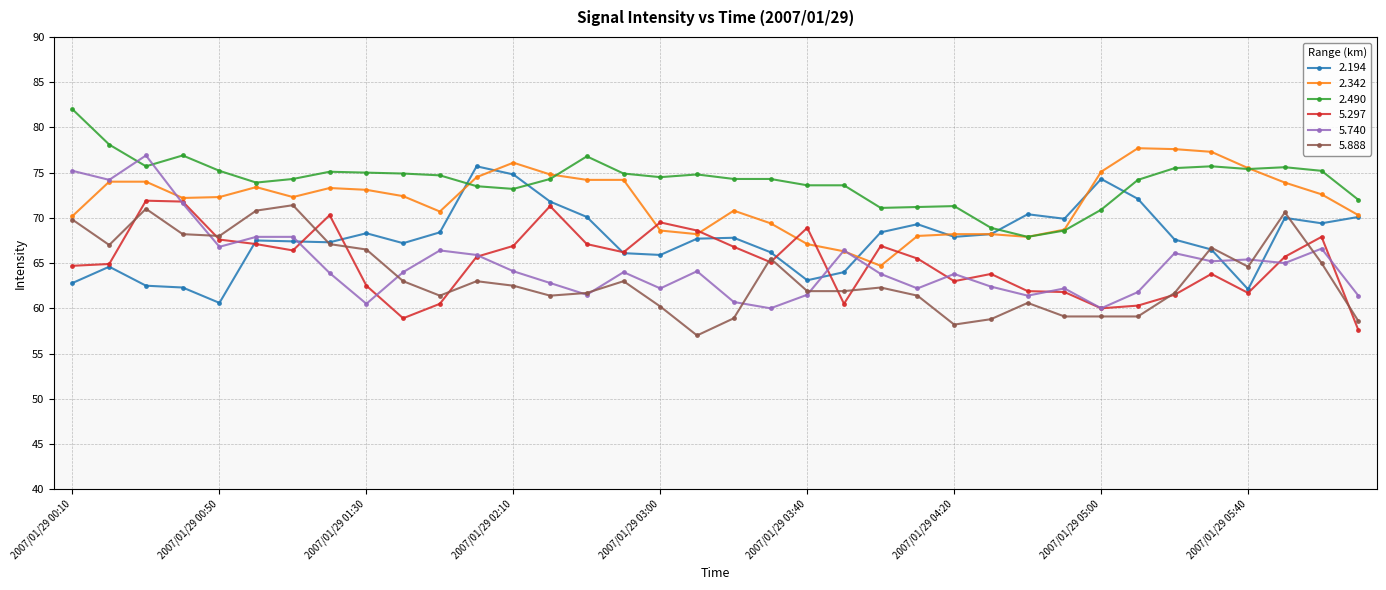

What is the value of the 2.194 point at the 26th from the left?

68.2